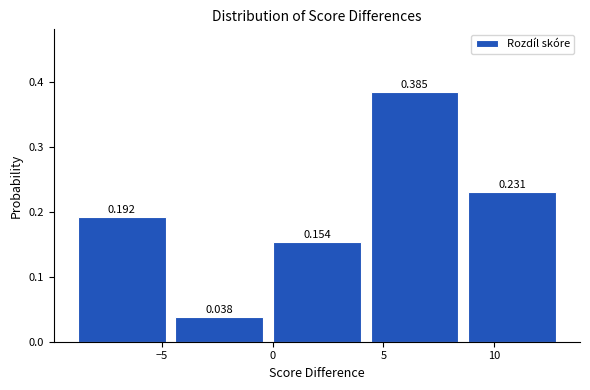

Reading left to right, transcribe this chart: for each bar, give the range it covers on the x-axis and its height. The bar edges are not printed on the chart, so give them approximately, as read against the axis.

-9.0 to -4.6: 0.192
-4.6 to -0.2: 0.038
-0.2 to 4.2: 0.154
4.2 to 8.6: 0.385
8.6 to 13.0: 0.231